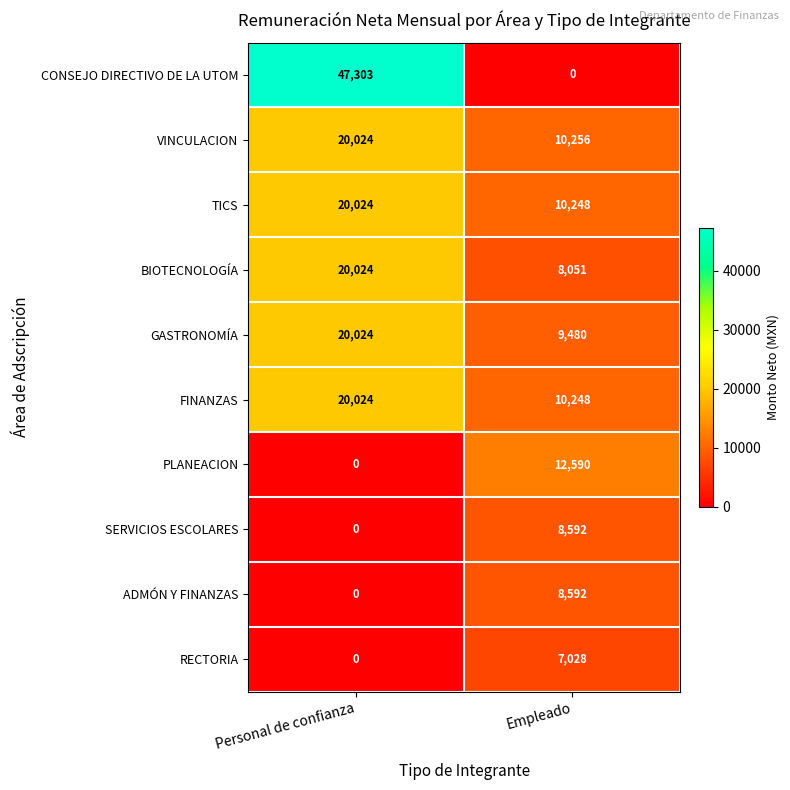

What is the difference between the maximum and minimum values in the ADMÓN Y FINANZAS series?

8592